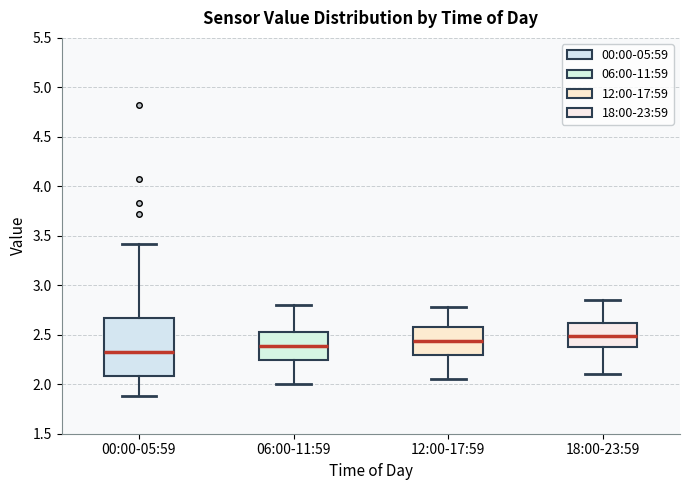

Which box's median line is the highest?

18:00-23:59